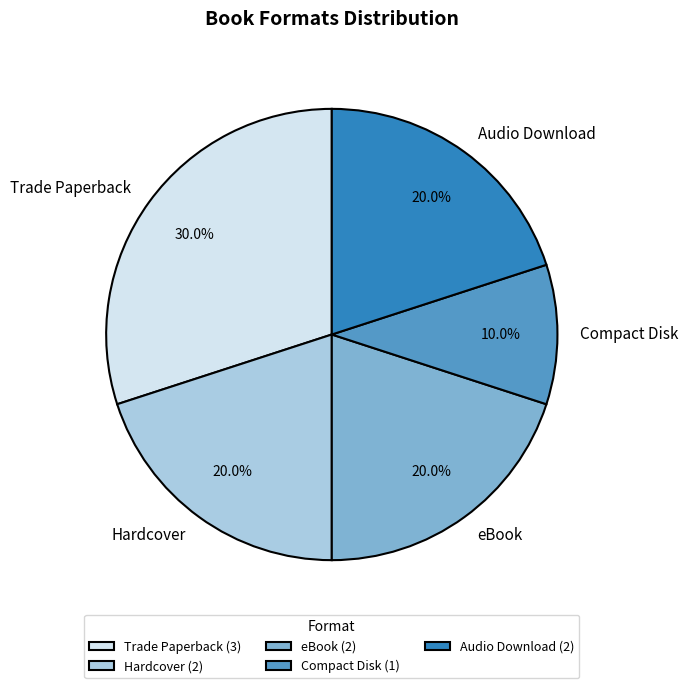

True or false: Audio Download accounts for 20% of the total.

True